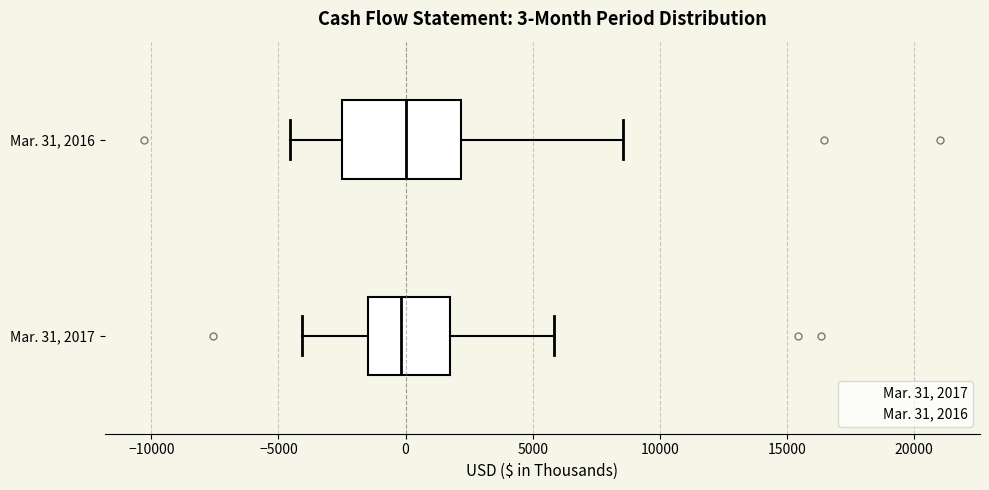

Which box is the widest, from its left edge to its right edge?

Mar. 31, 2016